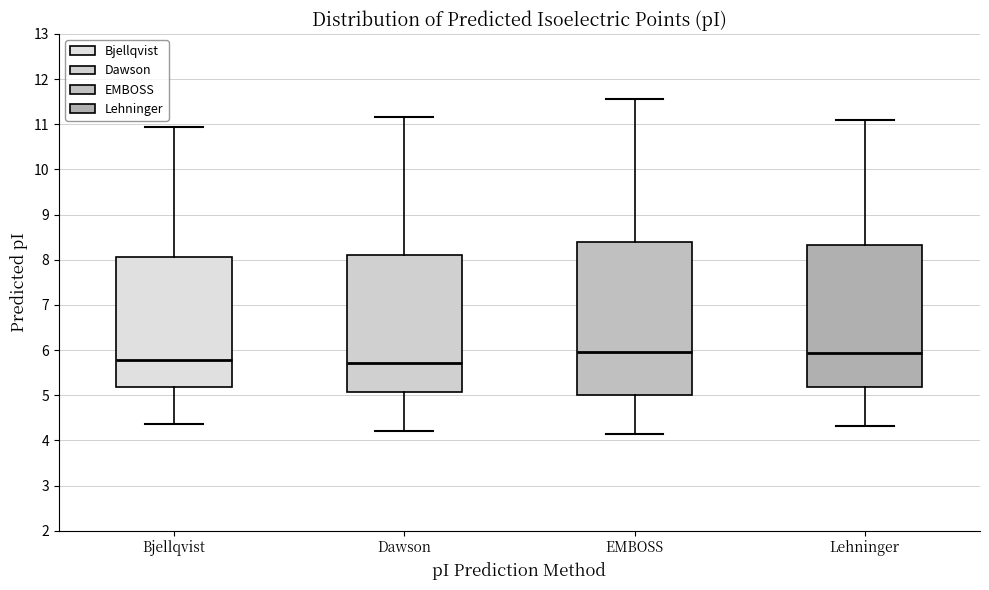

Which box is the tallest, from its lower edge to its upper edge?

EMBOSS